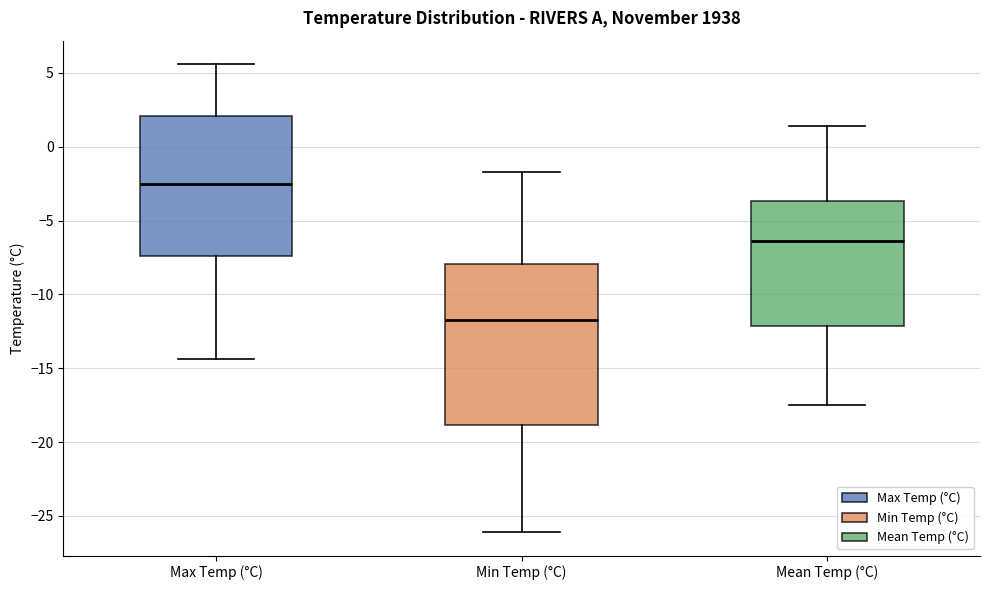

Where is the upper edge of the box for Max Temp (°C) on the y-axis? The values are not printed on the chart, so give them approximately, as read against the axis.

2.0